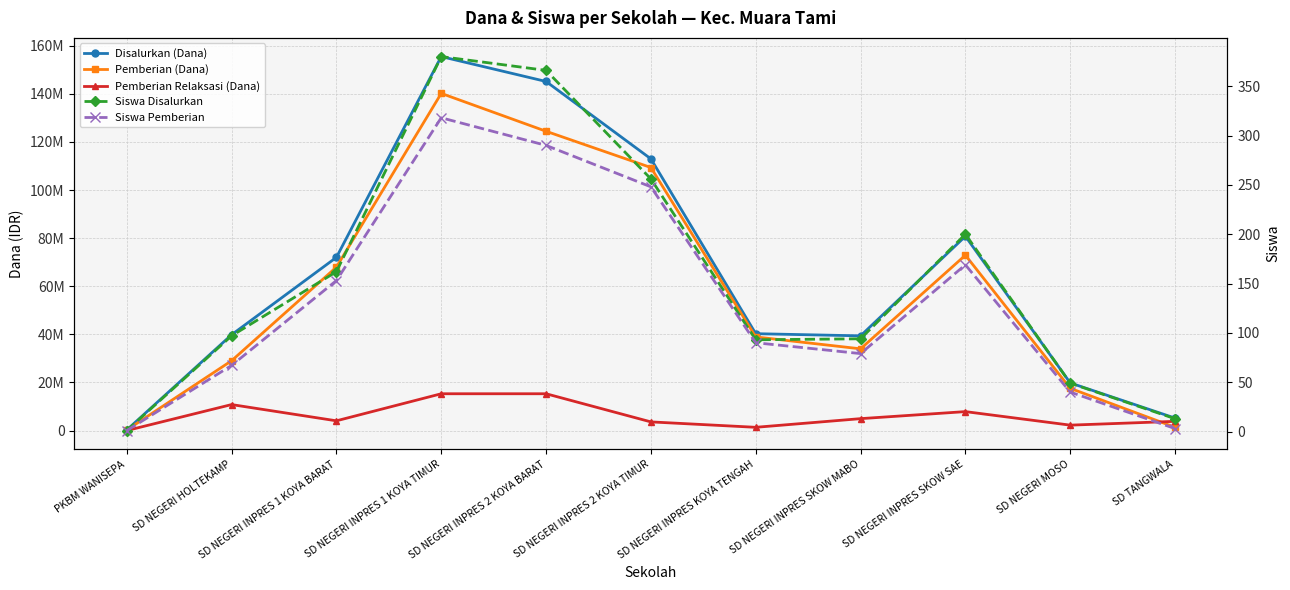

At which category does Siswa Disalurkan reach its first local peak?

SD NEGERI INPRES 1 KOYA TIMUR